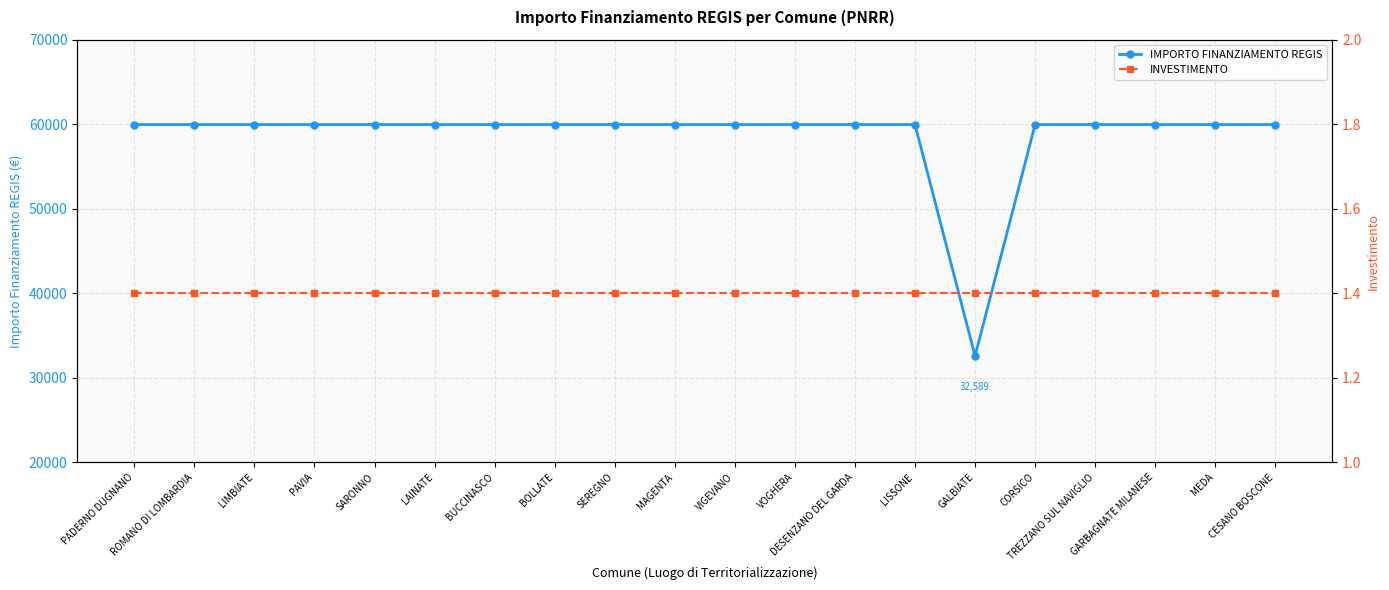

What is the total value across all series at BOLLATE?

59967.4